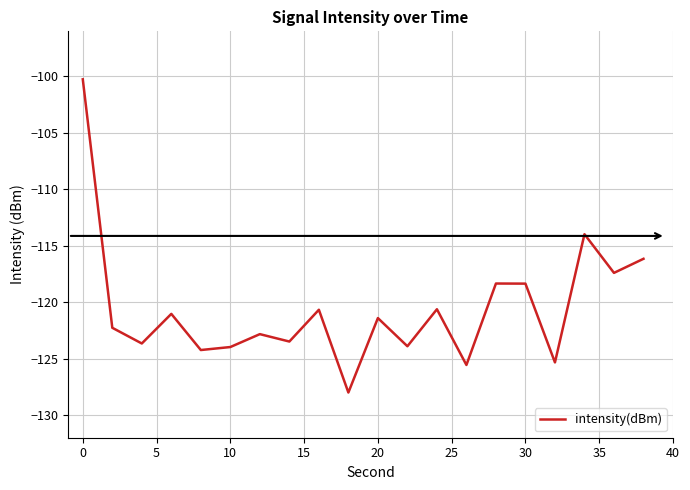

What is the maximum value shown in the chart?

-100.3